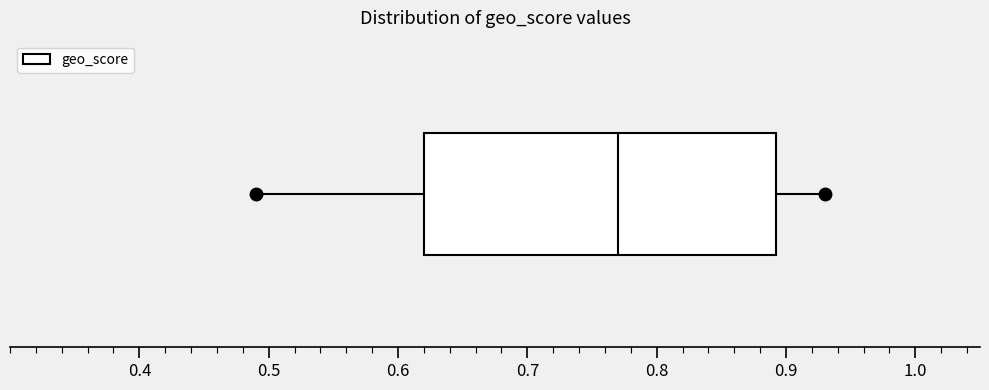

Read this box plot against the x-axis: the position of the median line, the range covered by the box, and the ends of both whiskers. The values are not printed on the chart, so give them approximately, as read against the axis.

median 0.77, box 0.62 to 0.89, whiskers 0.49 to 0.93